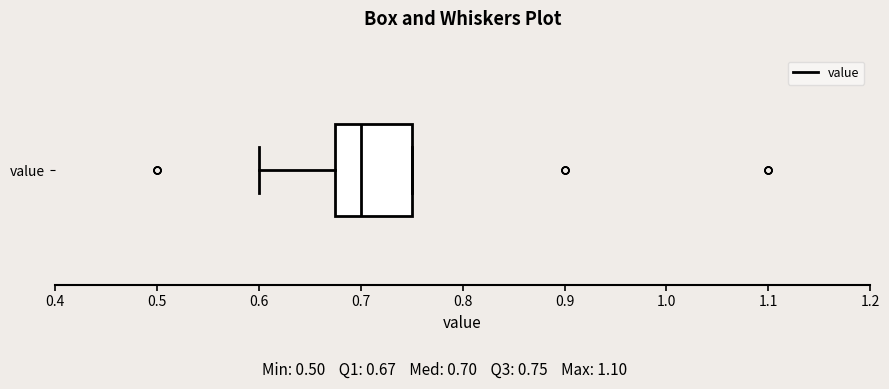

Transcribe this box plot: give where the median line is, the range the box spans, and where the two whiskers end, as read against the x-axis. The values are not printed on the chart, so give them approximately, as read against the axis.

median 0.70, box 0.68 to 0.75, whiskers 0.60 to 0.75